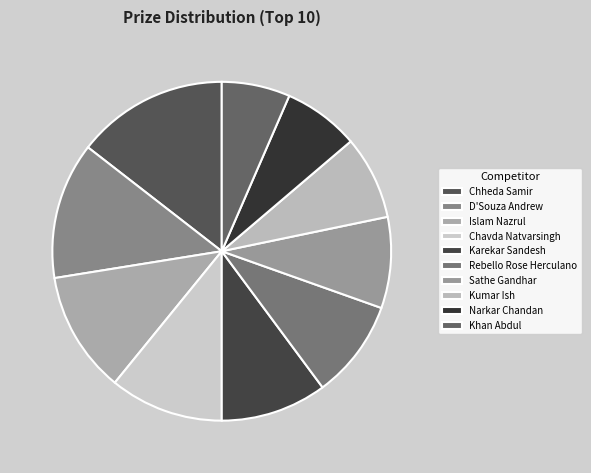

What is the change in value from Chheda Samir to Chavda Natvarsingh?

-250